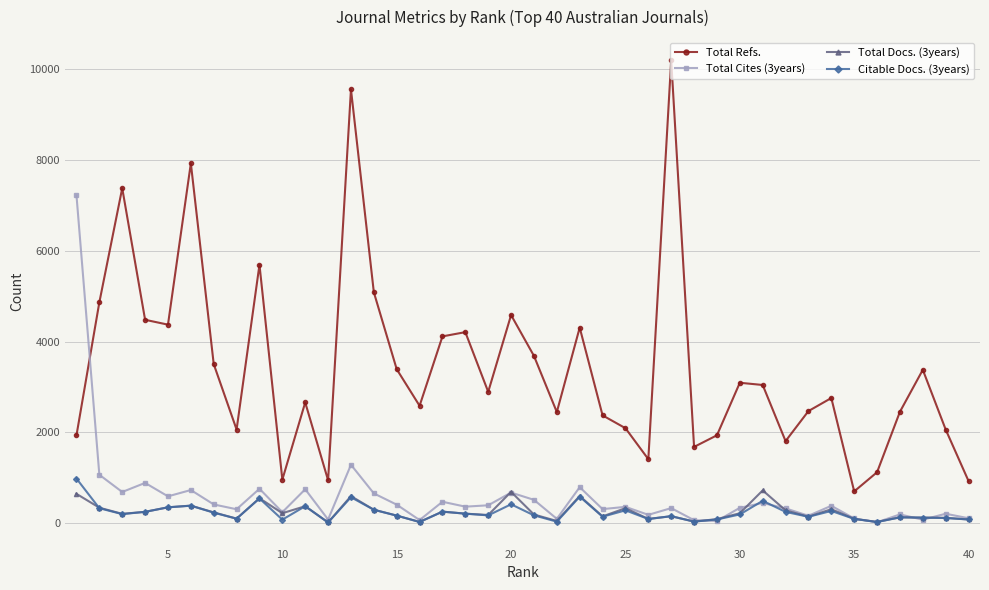

Which series has the largest total across all categories?

Total Refs.